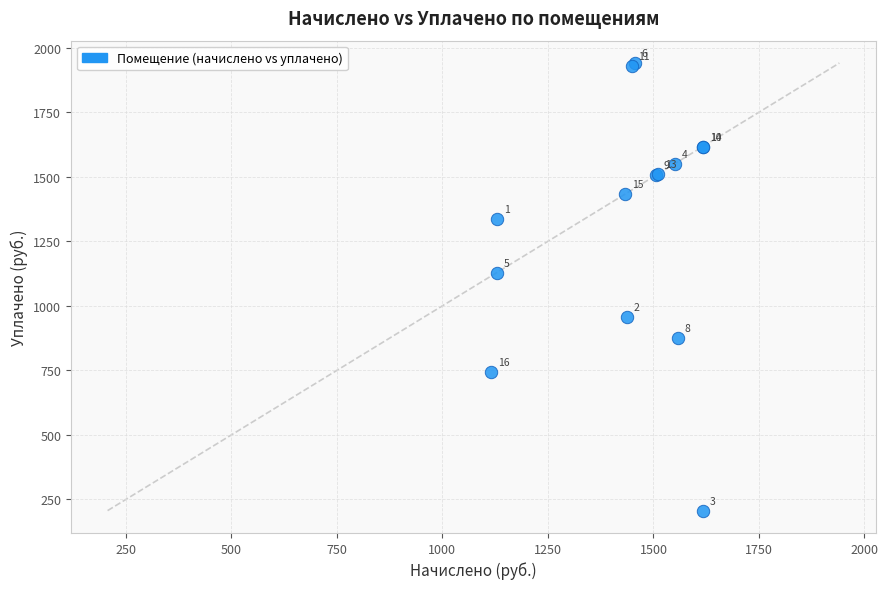

What Y value in the scatter plot is closest to 1073?

1129.1